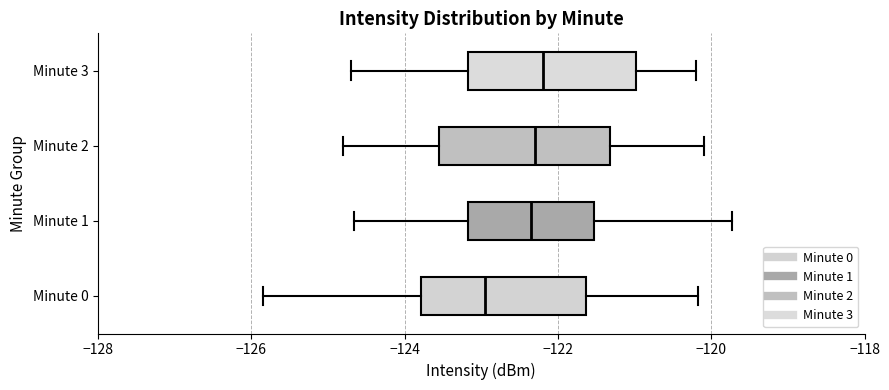

Which box has the furthest to the left median line?

Minute 0